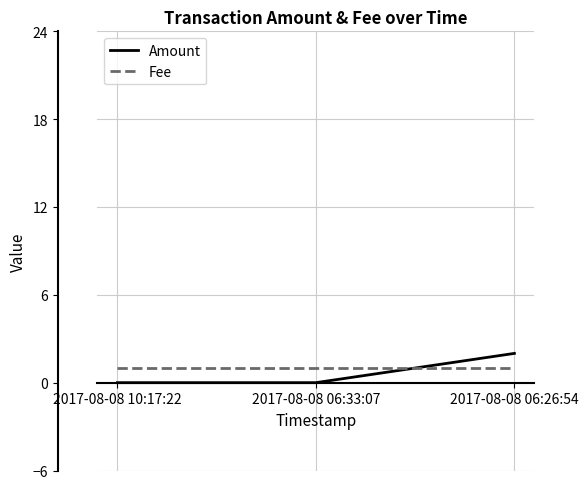

Is it true that Amount equals 4 at 2017-08-08 06:26:54?

False